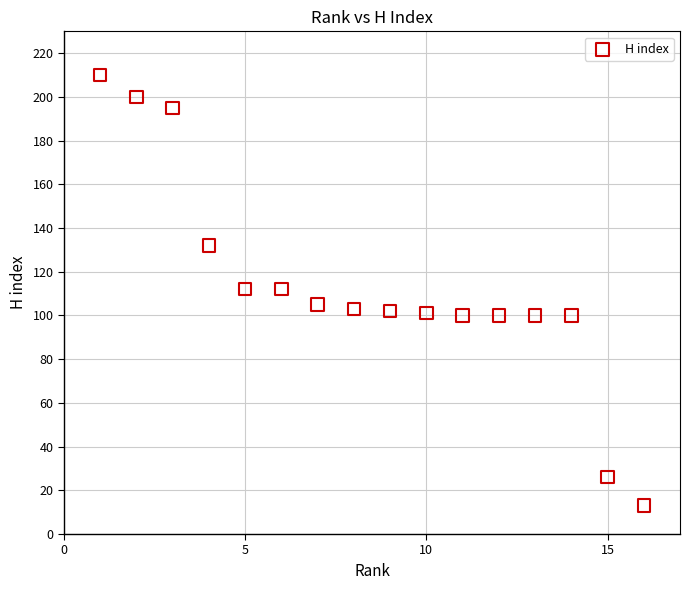

What is the range of X values (max minus min)?

15